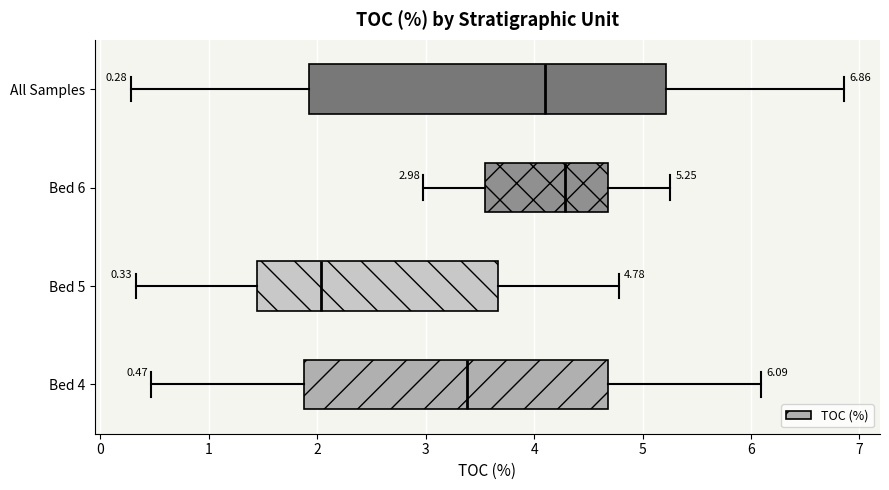

Comparing the boxes themselves (not the whiskers), which one is the widest?

All Samples